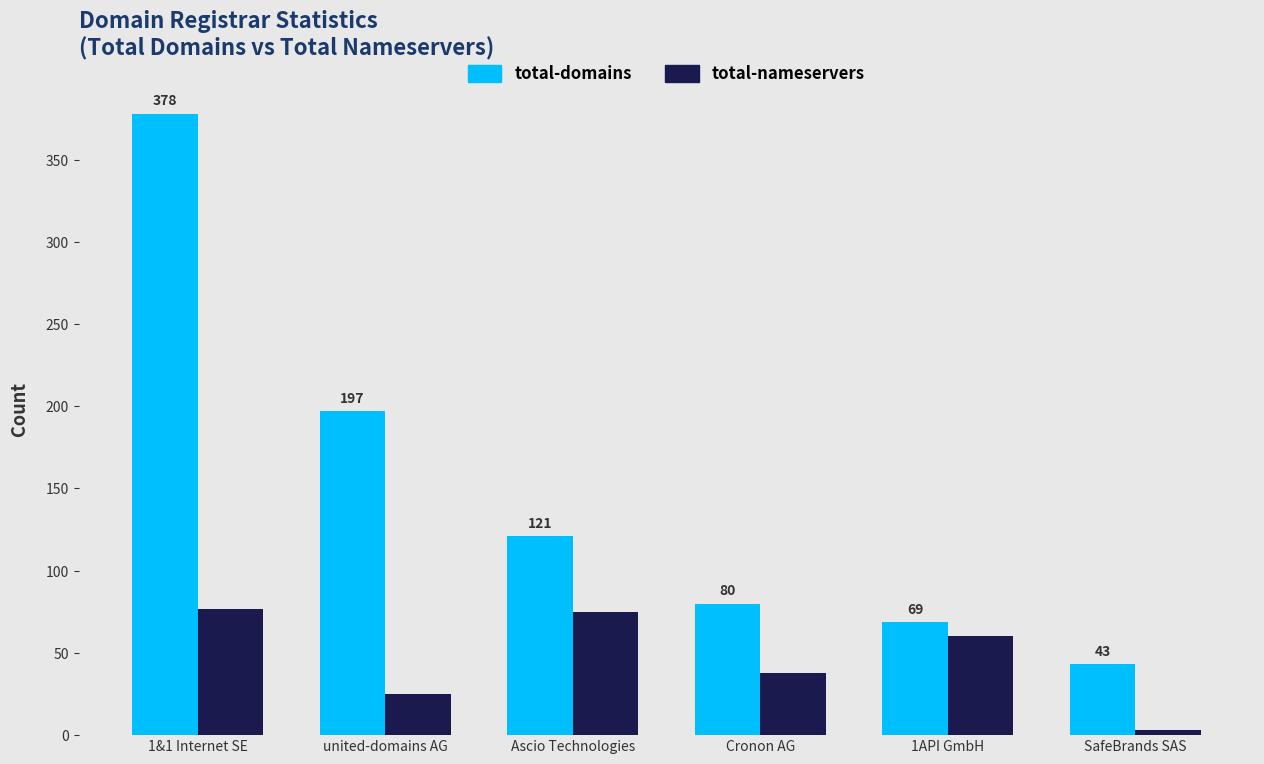

True or false: total-nameservers has a value of 10 at united-domains AG.

False